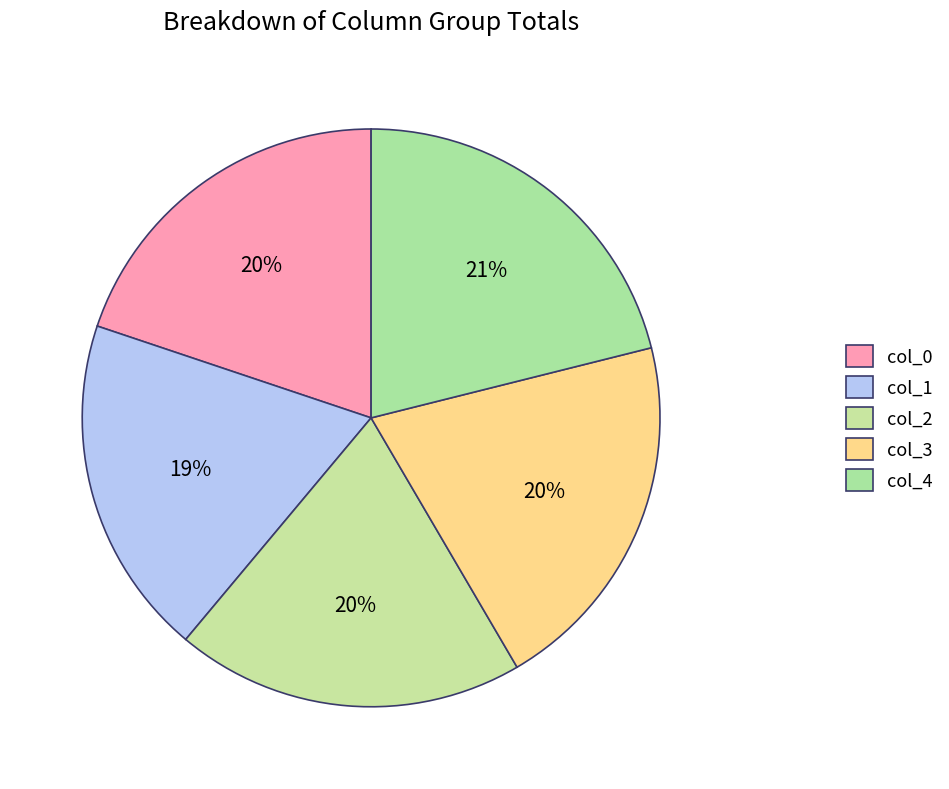

How many slices are in this pie chart?

5